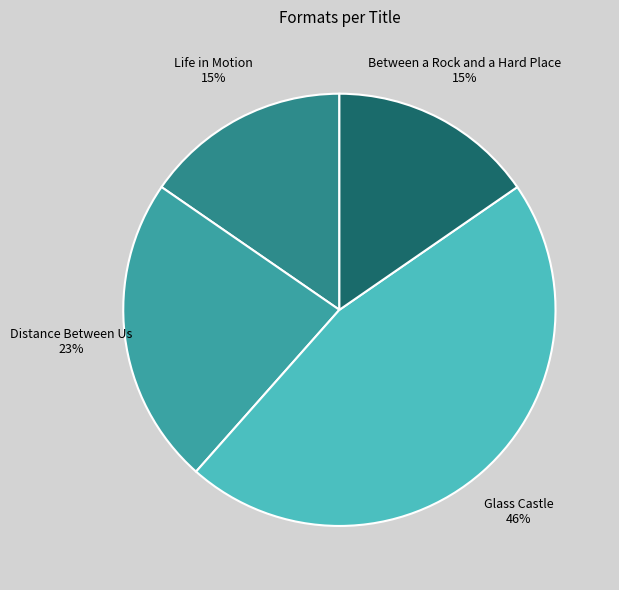

To the nearest percent, what portion does Between a Rock and a Hard Place represent?

15%